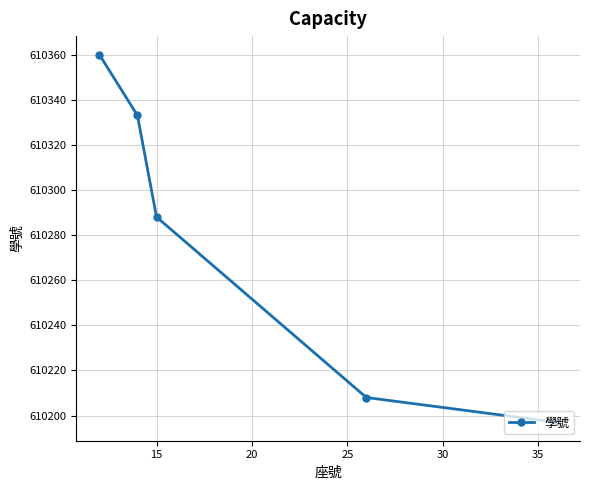

Does the chart have visible grid lines?

Yes